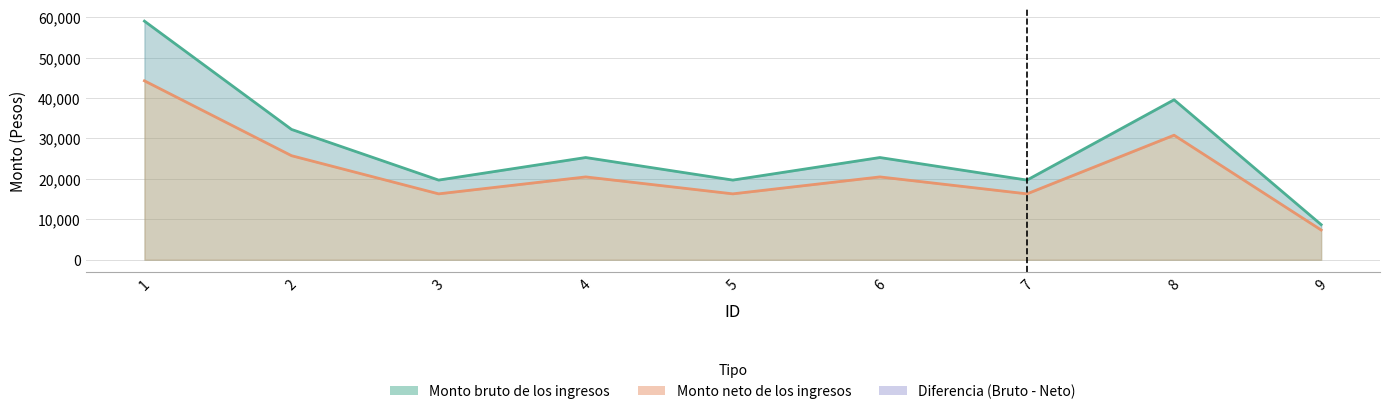

True or false: Monto neto de los ingresos and Monto bruto de los ingresos cross at least once.

False